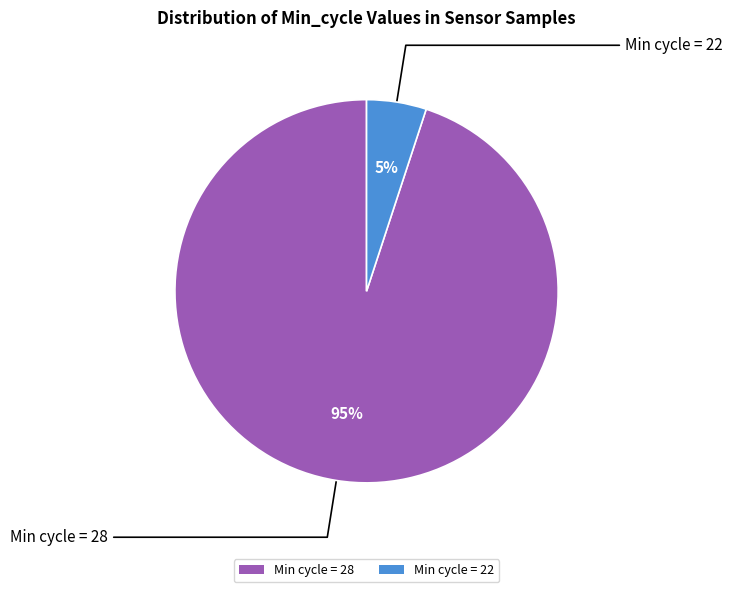

How many segments does this pie chart have?

2